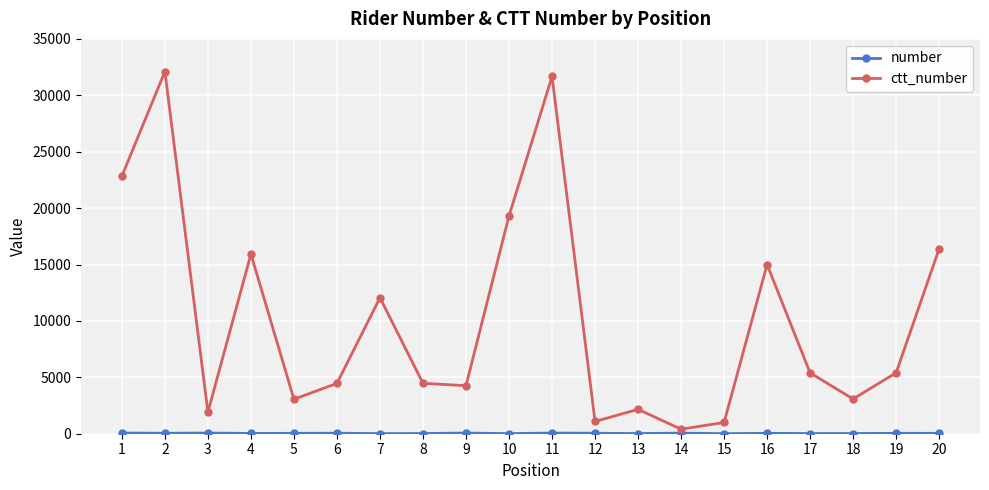

What is the greatest value displayed?

32105